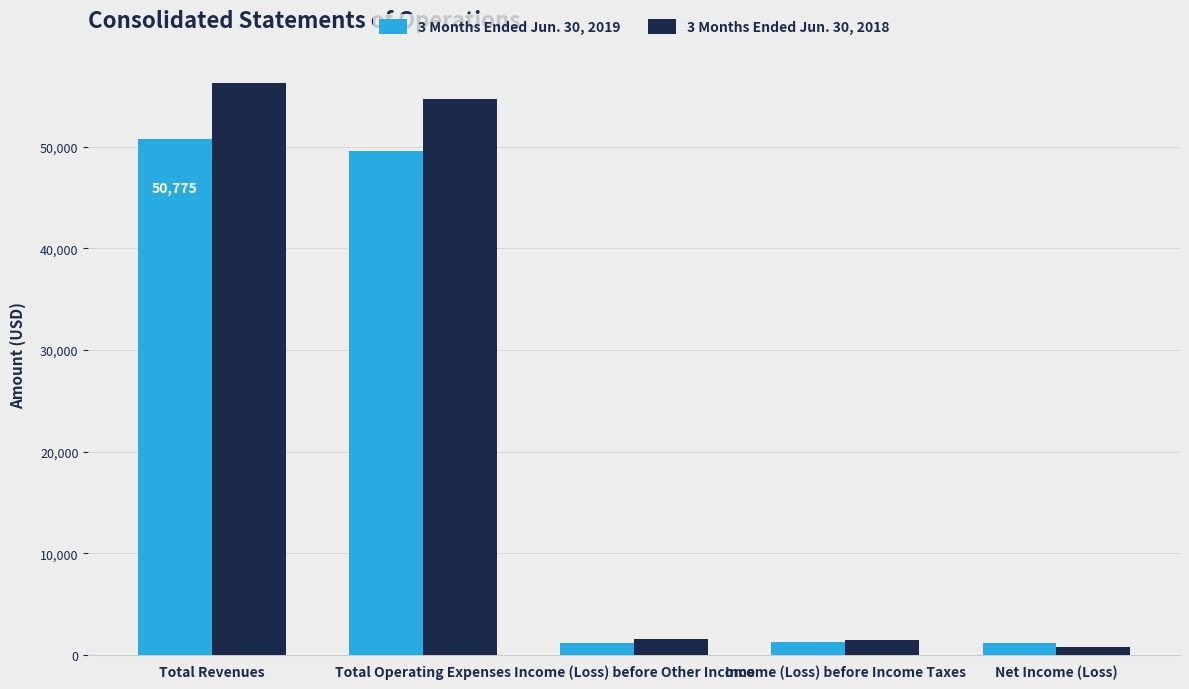

The value of 3 Months Ended Jun. 30, 2019 at Income (Loss) before Income Taxes is 1220. True or false?

True